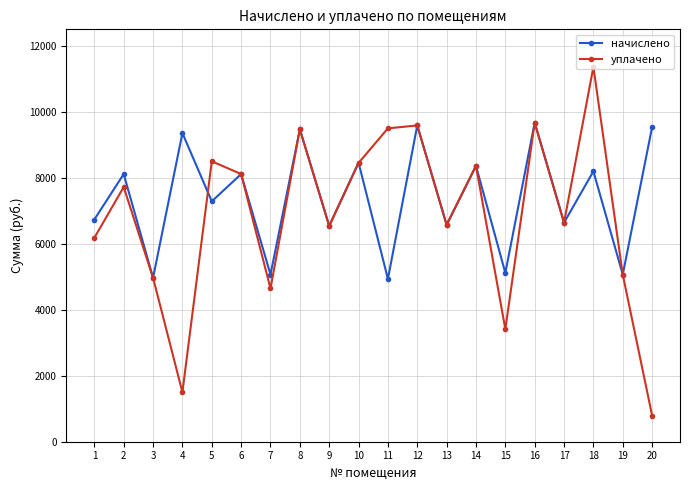

At which category does the chart reach its minimum across all series?

20